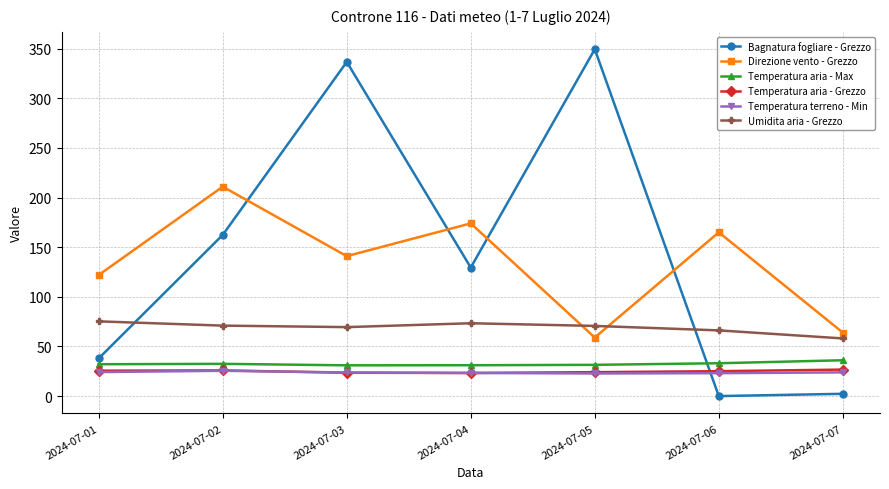

What is the value of the Umidita aria - Grezzo point at the 6th from the left?

66.2